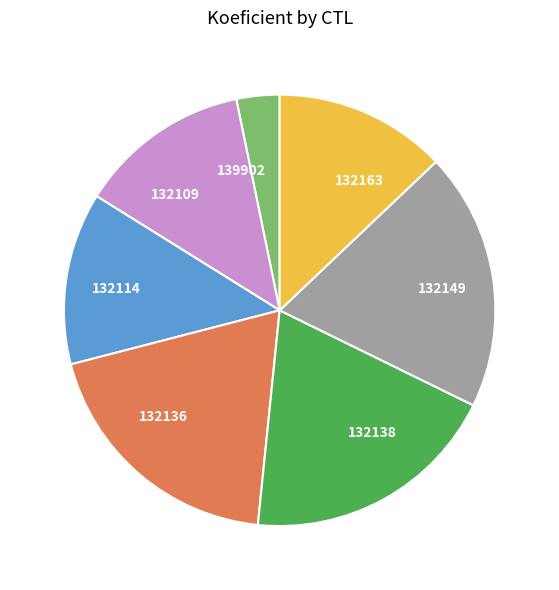

Do 132136 and 132109 together represent more than half of the pie?

No